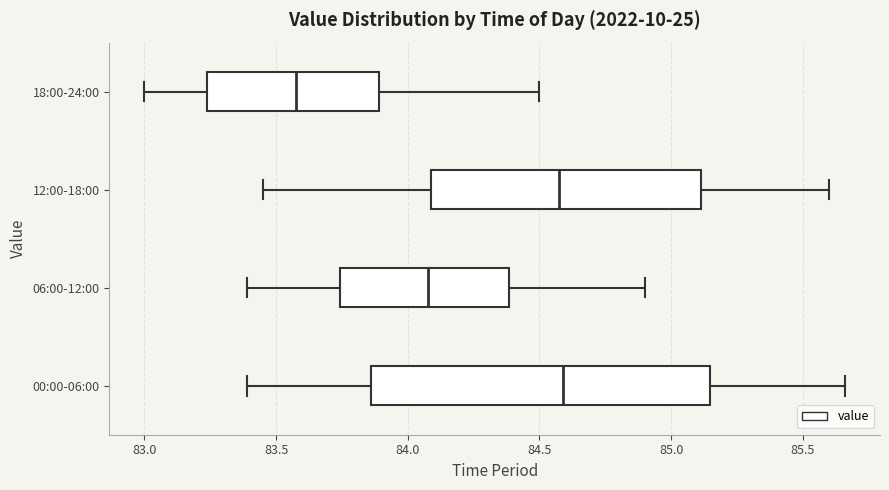

Reading bottom to top, transcribe this box plot: for each box, give where its median line is, the range the box spans, and where its two whiskers end, as read against the x-axis. The values are not printed on the chart, so give them approximately, as read against the axis.

00:00-06:00: median 84.60, box 83.85 to 85.15, whiskers 83.40 to 85.65
06:00-12:00: median 84.10, box 83.75 to 84.40, whiskers 83.40 to 84.90
12:00-18:00: median 84.60, box 84.10 to 85.10, whiskers 83.45 to 85.60
18:00-24:00: median 83.60, box 83.25 to 83.90, whiskers 83.00 to 84.50